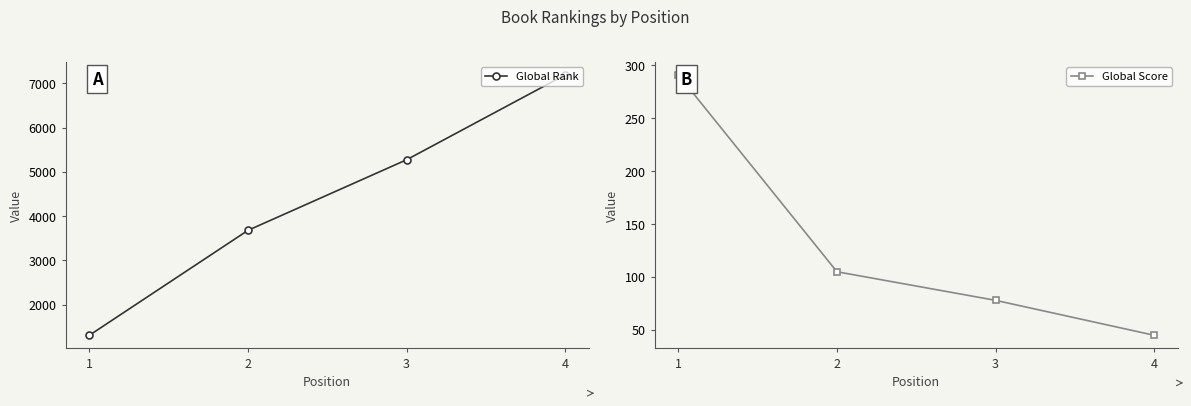

The Global Rank series shows 1309 at 1. True or false?

True